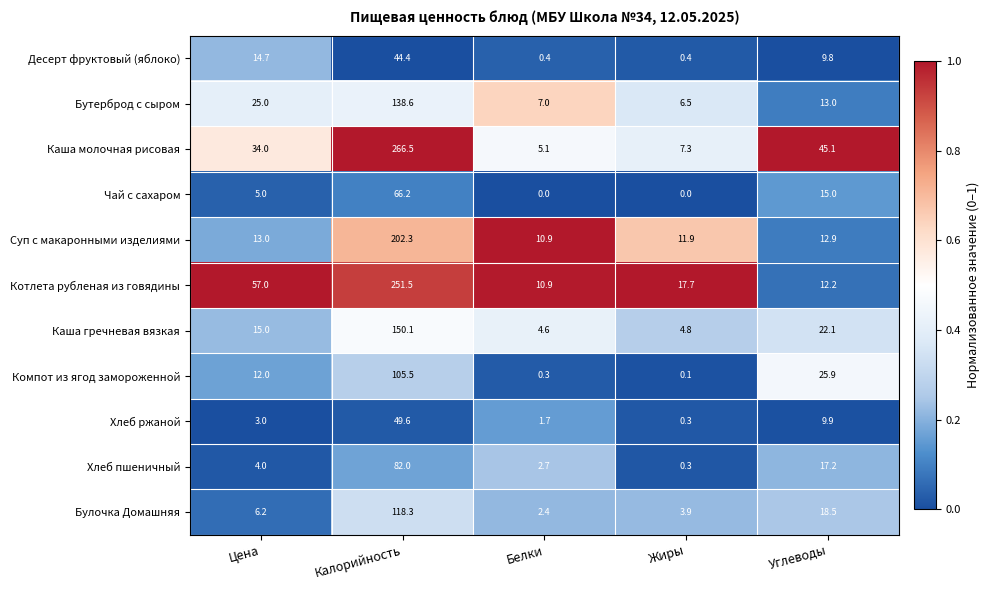

What is the difference between the Бутерброд с сыром values at Калорийность and Цена?

113.6